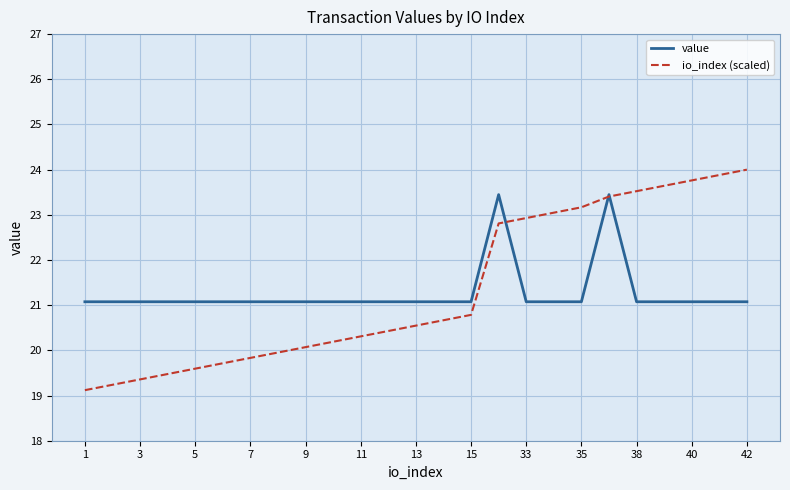

How many lines are shown in the chart?

2